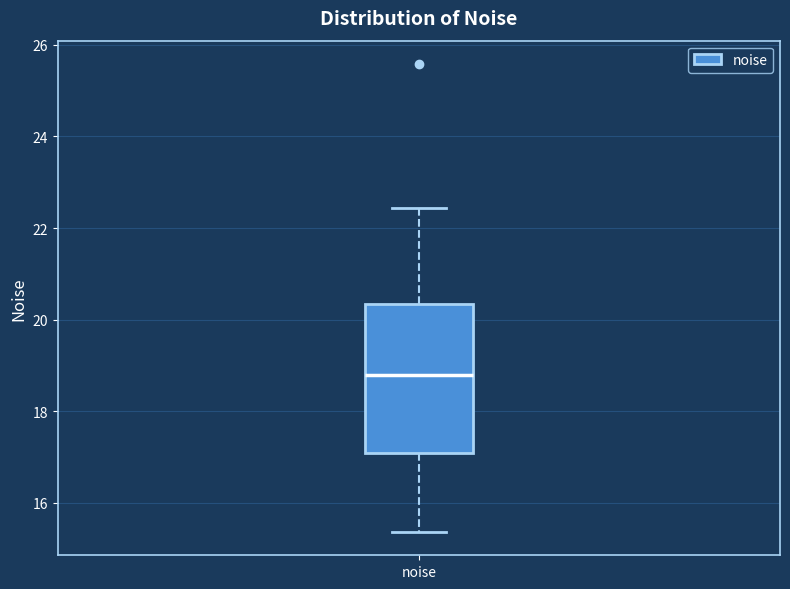

Read this box plot against the y-axis: the position of the median line, the range covered by the box, and the ends of both whiskers. The values are not printed on the chart, so give them approximately, as read against the axis.

median 18.8, box 17.0 to 20.4, whiskers 15.4 to 22.4